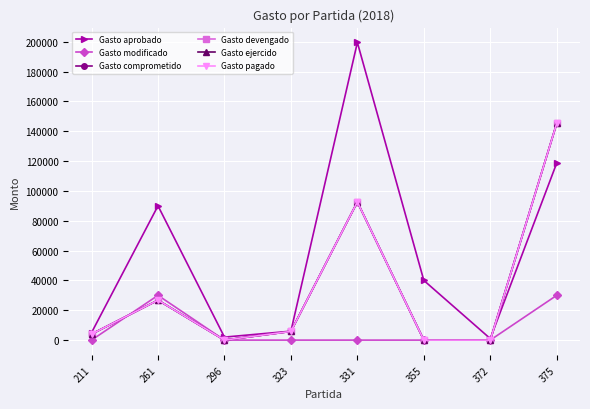

Which series has the largest total across all categories?

Gasto aprobado